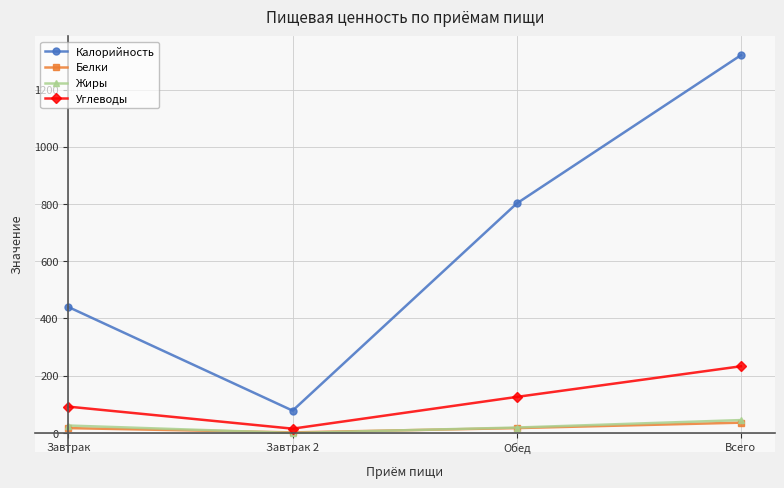

True or false: Белки and Калорийность intersect in this chart.

False